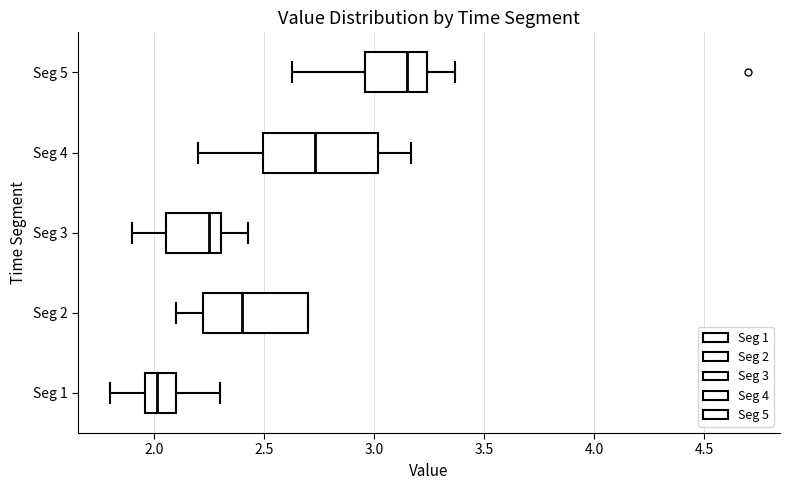

Reading bottom to top, transcribe this box plot: for each box, give where its median line is, the range the box spans, and where its two whiskers end, as read against the x-axis. The values are not printed on the chart, so give them approximately, as read against the axis.

Seg 1: median 2.00, box 1.95 to 2.10, whiskers 1.80 to 2.30
Seg 2: median 2.40, box 2.20 to 2.70, whiskers 2.10 to 2.70
Seg 3: median 2.25, box 2.05 to 2.30, whiskers 1.90 to 2.45
Seg 4: median 2.75, box 2.50 to 3.00, whiskers 2.20 to 3.15
Seg 5: median 3.15, box 2.95 to 3.25, whiskers 2.65 to 3.35